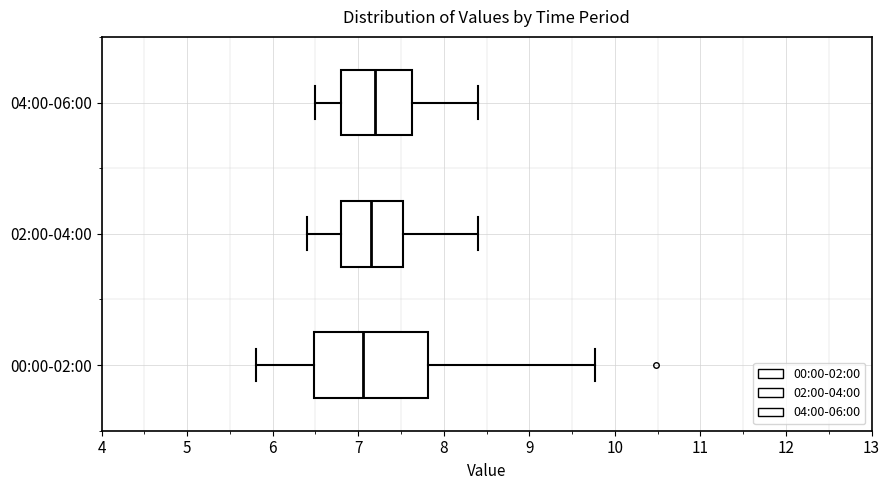

Comparing the boxes themselves (not the whiskers), which one is the widest?

00:00-02:00